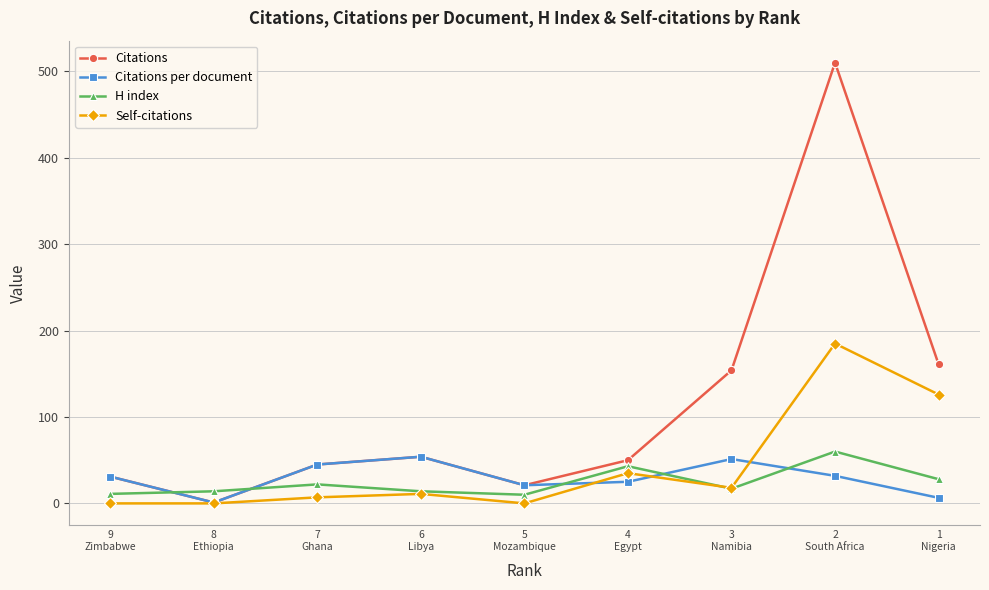

Is the value of Citations at 6
Libya greater than the value of Self-citations at 1
Nigeria?

No